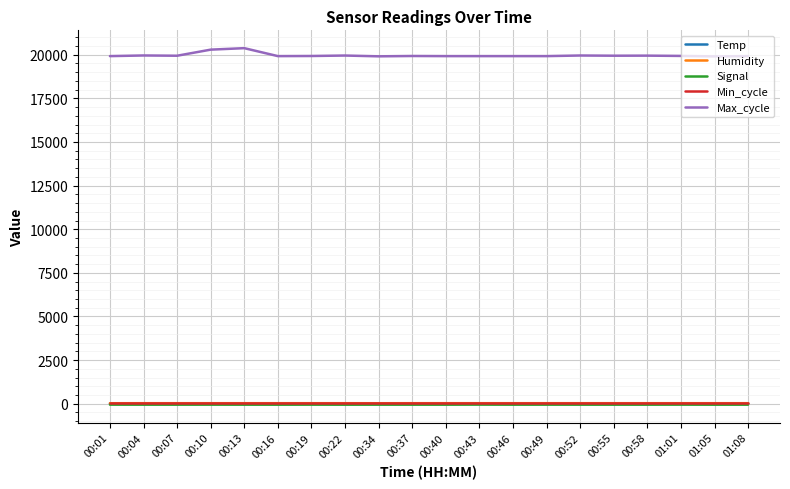

Which series has the widest spread of values?

Max_cycle